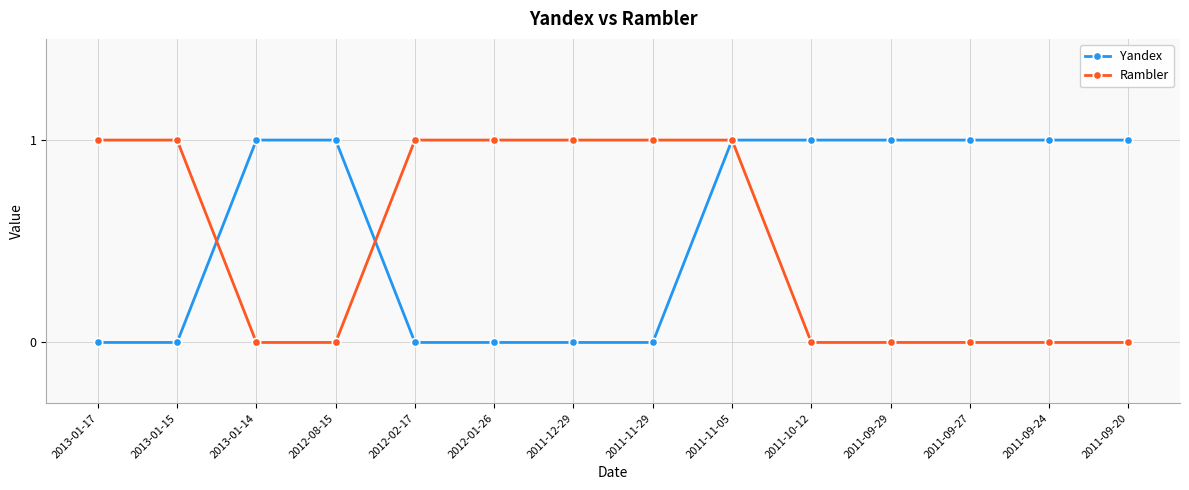

Does the chart display data point markers on the line(s)?

Yes